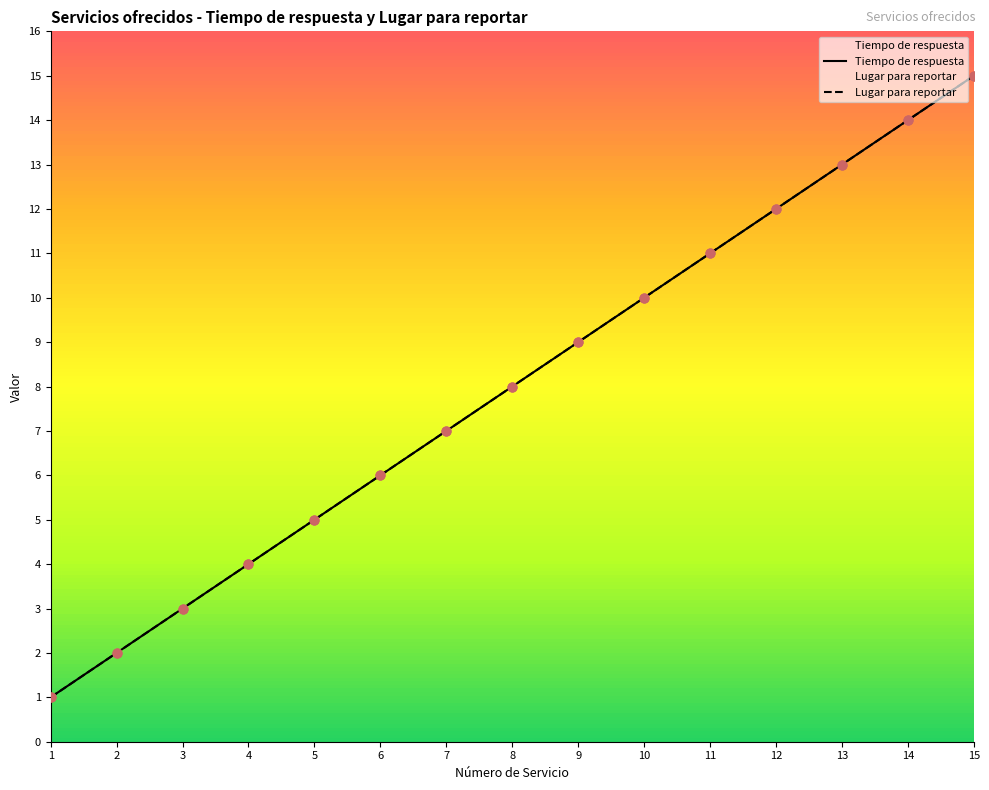

What is the total value across all series at 14?

28